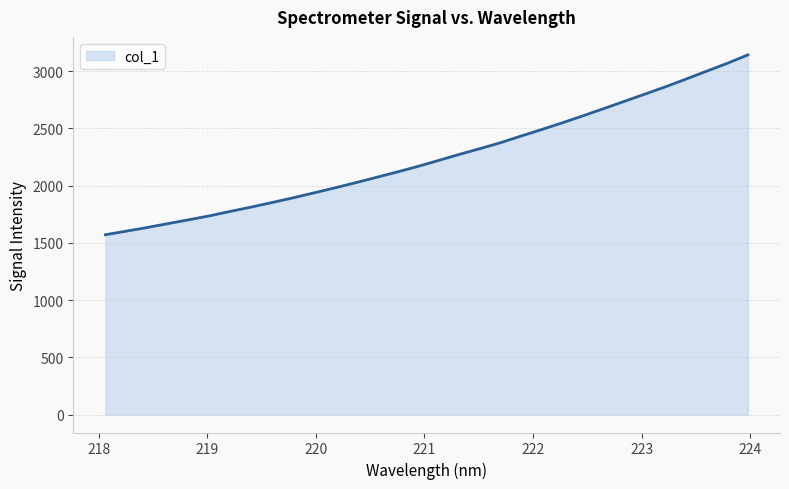

What is the minimum value shown in the chart?

1571.3